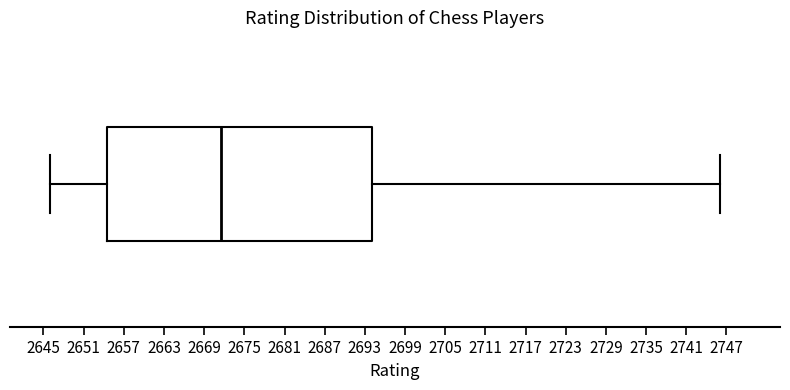

Where is the right edge of the box on the x-axis? The values are not printed on the chart, so give them approximately, as read against the axis.

2694